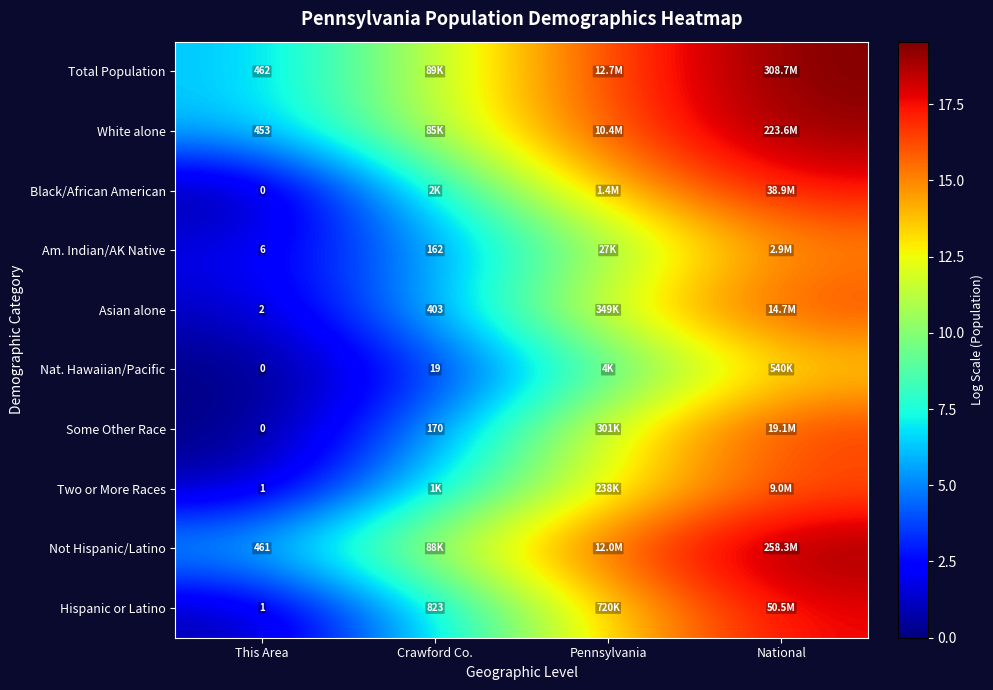

Is the value of Black/African American at This Area greater than the value of Am. Indian/AK Native at Crawford Co.?

No